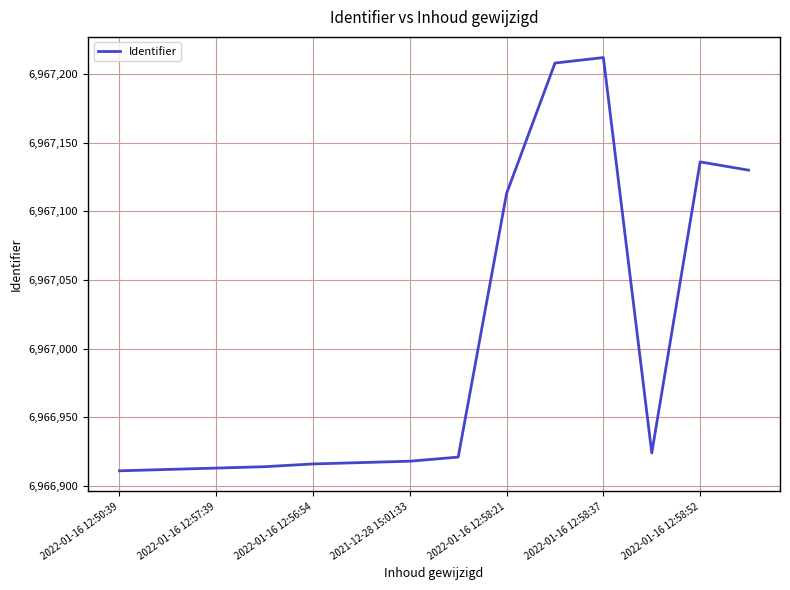

What is the difference between the maximum and minimum values?

301